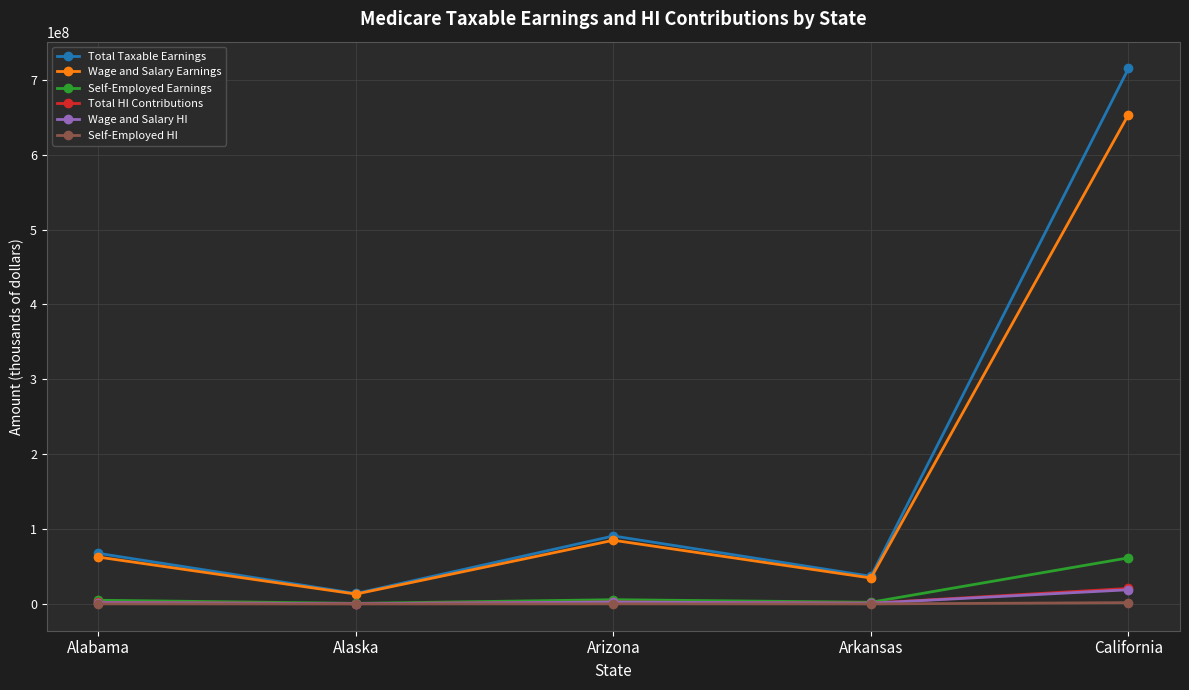

True or false: Total Taxable Earnings and Wage and Salary HI cross at least once.

False